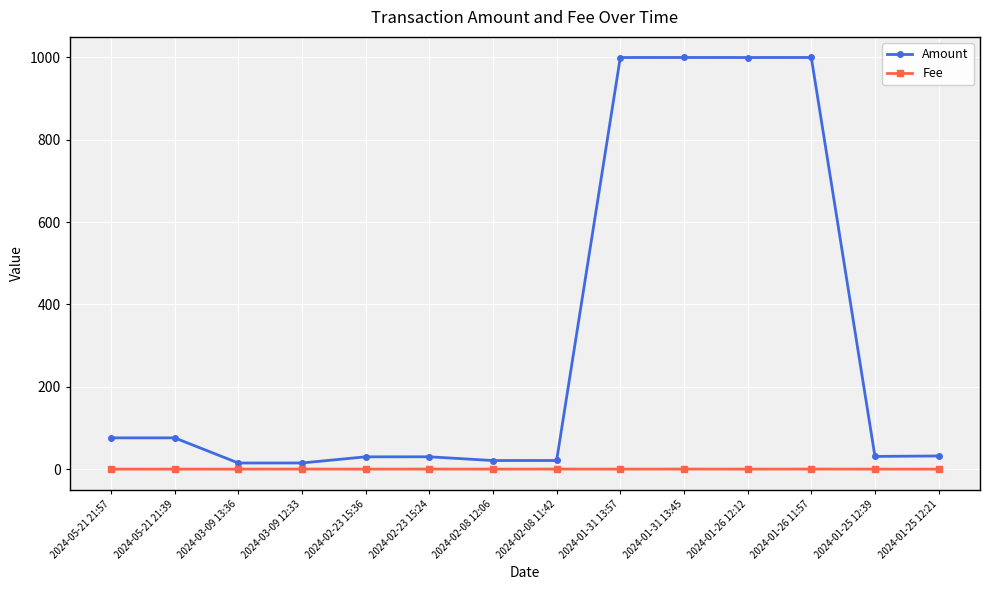

The Amount series shows 21.0 at 2024-02-08 11:42. True or false?

True